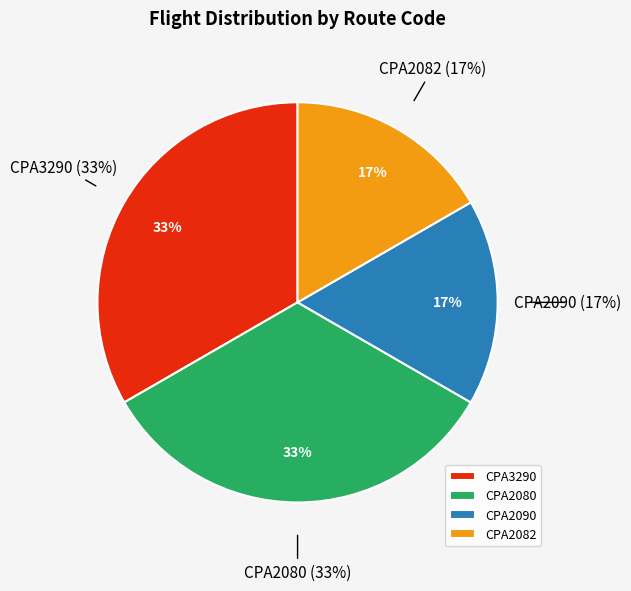

How many segments does this pie chart have?

4